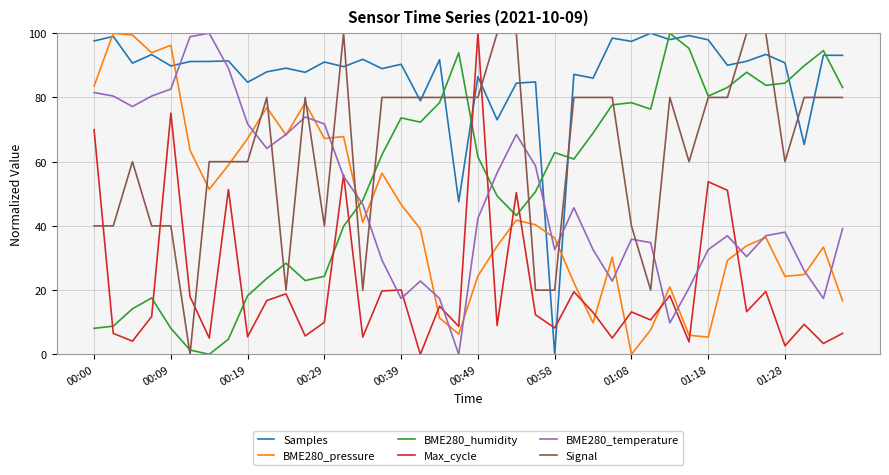

Is this an area chart (filled region under the line)?

No